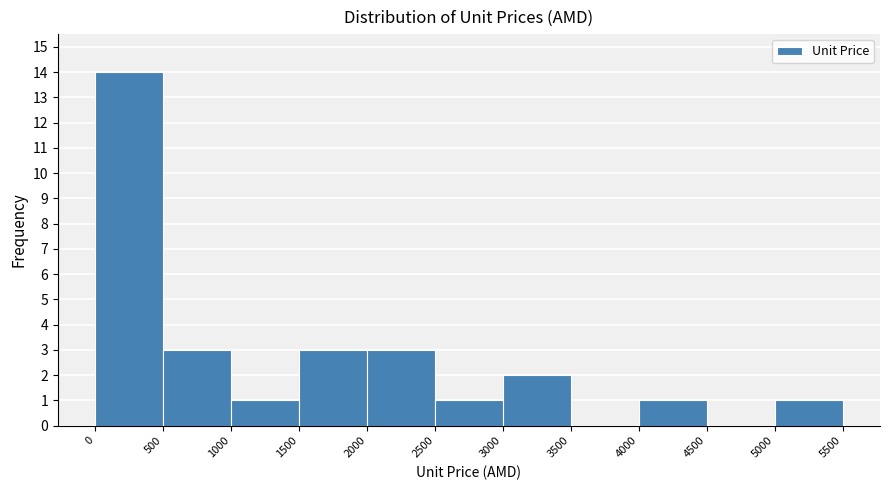

Over which range of the x-axis is the bar tallest?

0 to 500